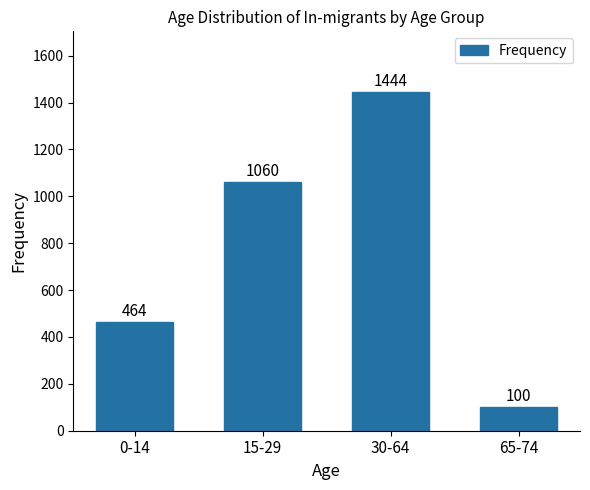

Reading left to right, what are all the values shown in this chart?

464	1060	1444	100